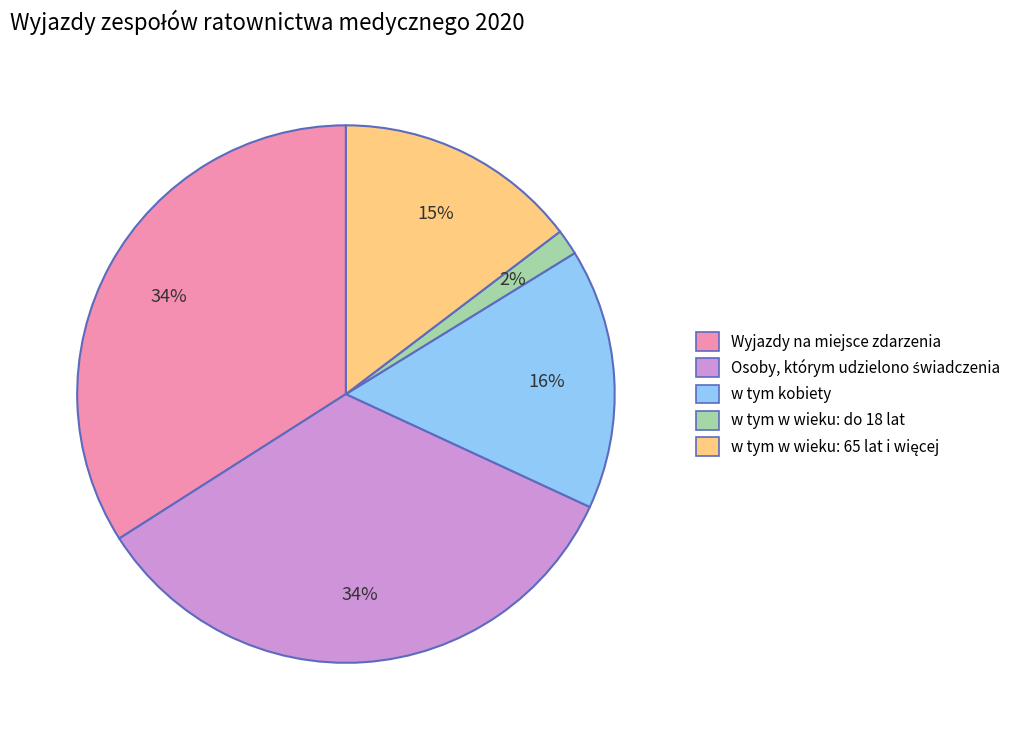

Which has a higher value, w tym kobiety or Wyjazdy na miejsce zdarzenia?

Wyjazdy na miejsce zdarzenia